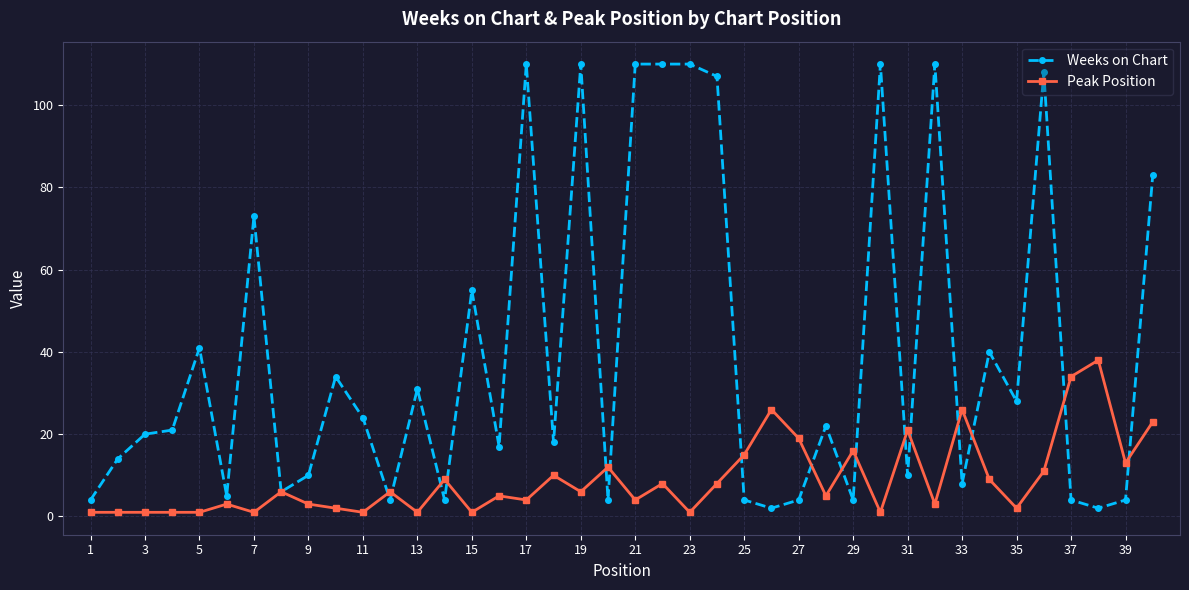

Which series has the largest range (max minus min)?

Weeks on Chart